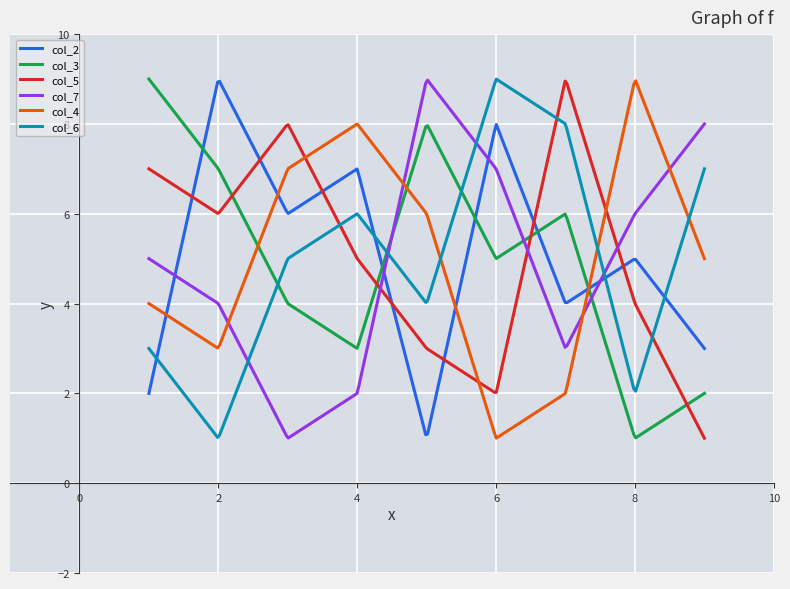

What is the maximum value shown in the chart?

9.0